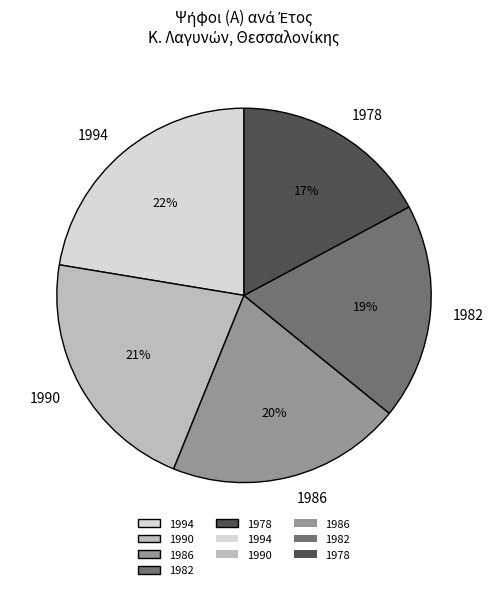

Combined, do 1982 and 1986 account for over 50%?

No